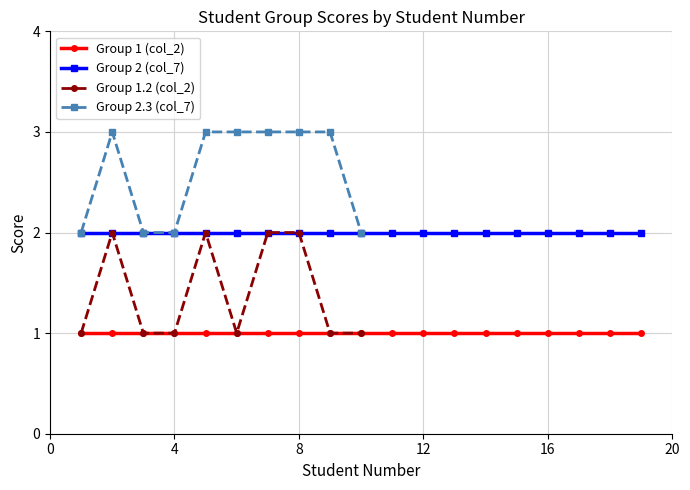

True or false: Group 1.2 (col_2) and Group 2.3 (col_7) cross at least once.

False